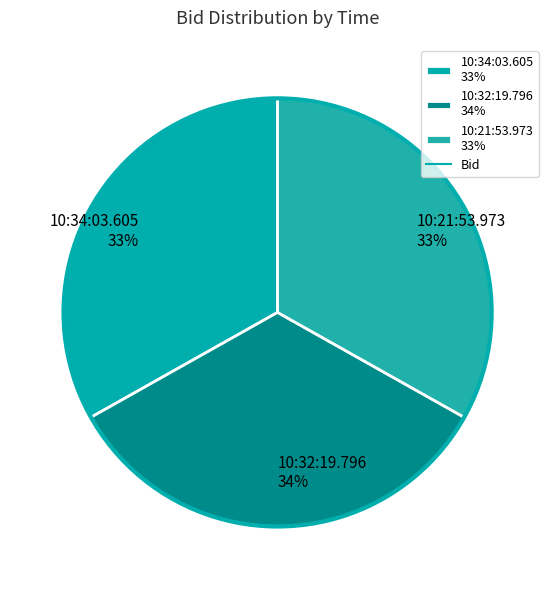

Which category has the biggest portion of the pie?

10:32:19.796